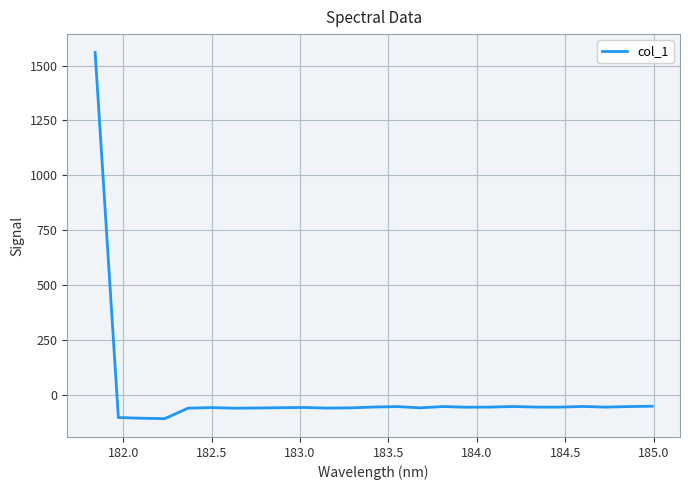

How many values exceed -54?

12